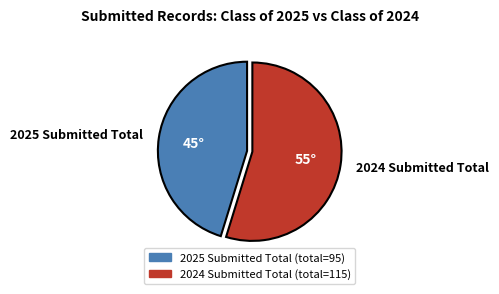

Rank the categories by value from lowest to highest.

2025 Submitted Total, 2024 Submitted Total